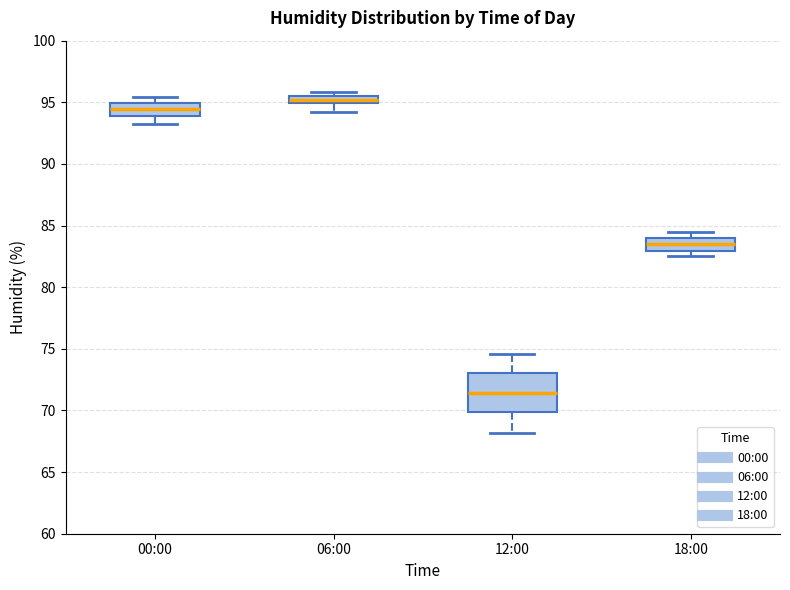

Which box is the tallest, from its lower edge to its upper edge?

12:00